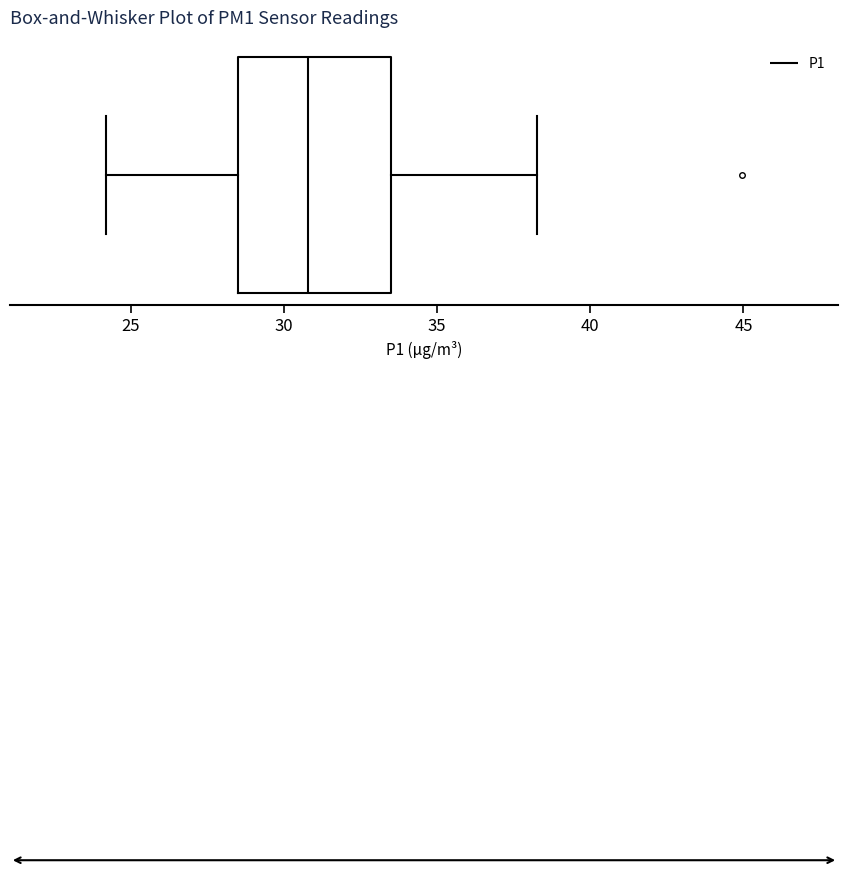

Where is the right edge of the box on the x-axis? The values are not printed on the chart, so give them approximately, as read against the axis.

33.5